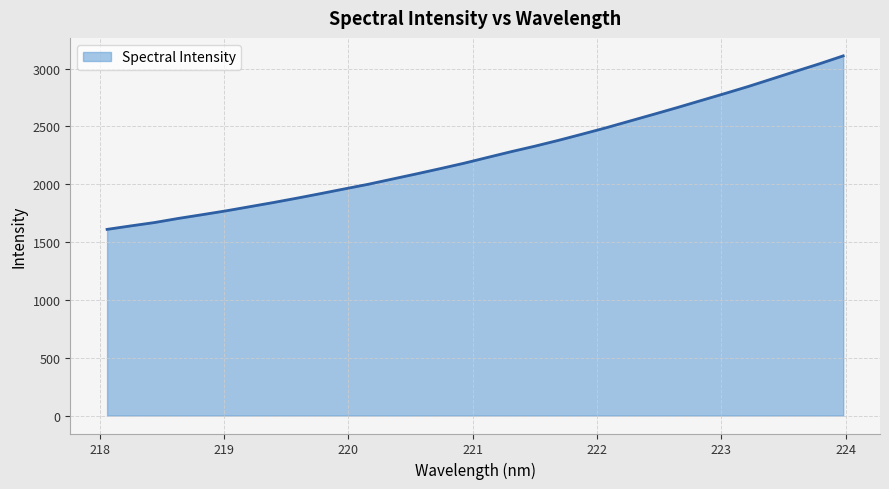

Count the number of data series in this chart.

1